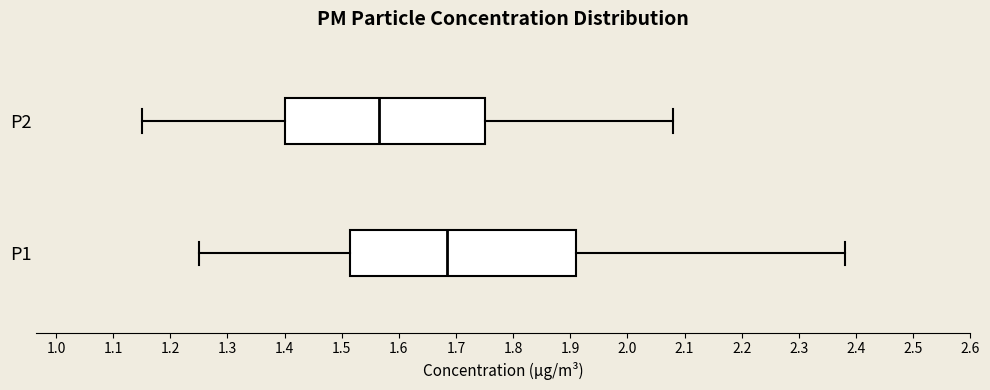

Reading bottom to top, transcribe this box plot: for each box, give where its median line is, the range the box spans, and where its two whiskers end, as read against the x-axis. The values are not printed on the chart, so give them approximately, as read against the axis.

P1: median 1.69, box 1.52 to 1.91, whiskers 1.25 to 2.38
P2: median 1.57, box 1.40 to 1.75, whiskers 1.15 to 2.08